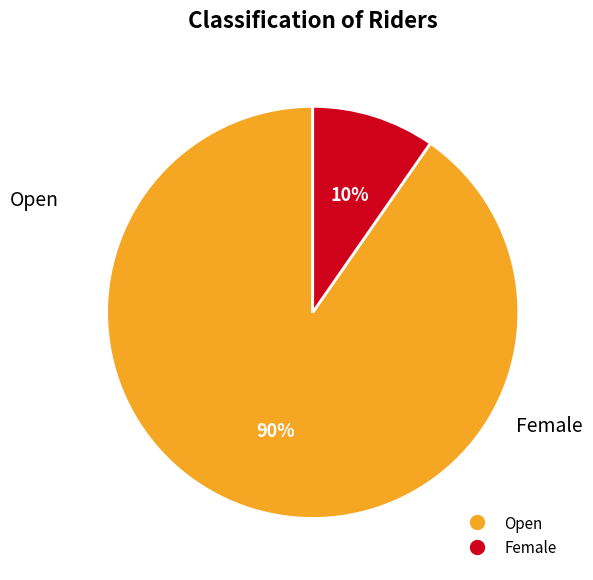

How many segments does this pie chart have?

2